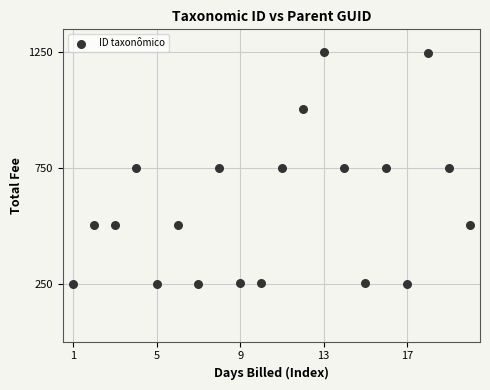

What is the range of Y values (max minus min)?

1000.0